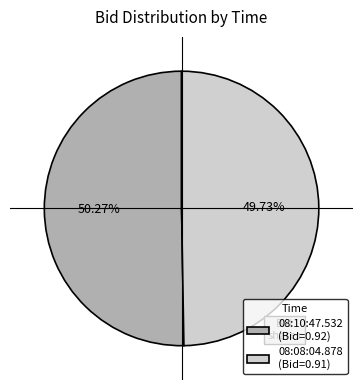

Is it true that 08:10:47.532 is 50% of the pie?

True